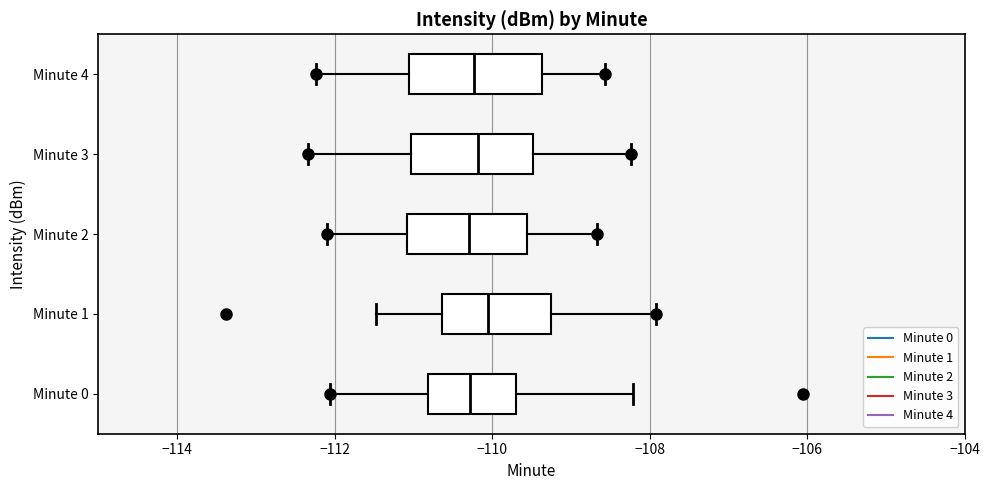

Reading bottom to top, read every box against the x-axis: the position of its median line, the range the box covers, and the ends of its whiskers. The values are not printed on the chart, so give them approximately, as read against the axis.

Minute 0: median -110.2, box -110.8 to -109.8, whiskers -112.0 to -108.2
Minute 1: median -110.0, box -110.6 to -109.2, whiskers -111.4 to -108.0
Minute 2: median -110.2, box -111.0 to -109.6, whiskers -112.0 to -108.6
Minute 3: median -110.2, box -111.0 to -109.4, whiskers -112.4 to -108.2
Minute 4: median -110.2, box -111.0 to -109.4, whiskers -112.2 to -108.6